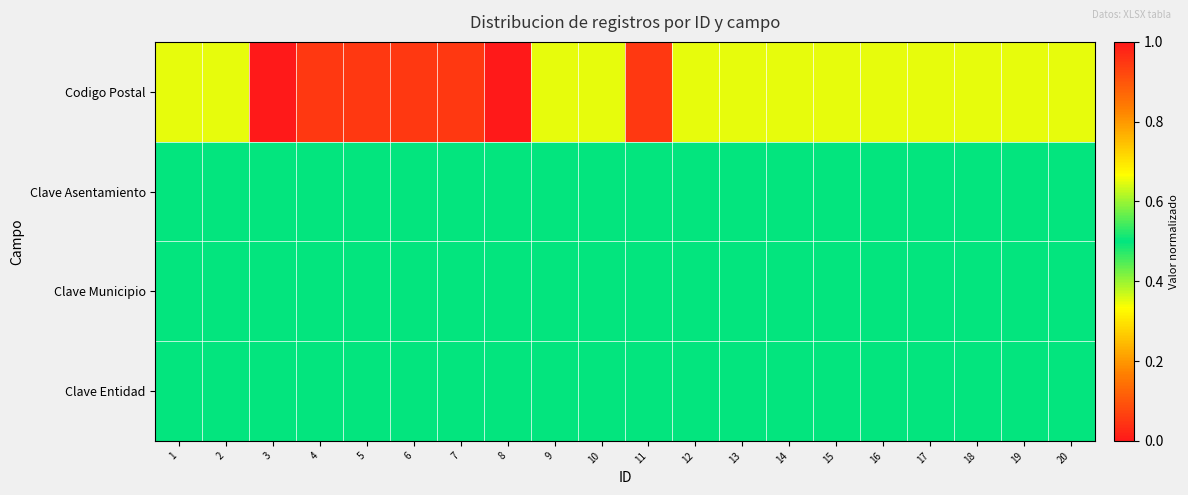

Reading left to right, extract all data points from this chart.

Codigo Postal: 1=0.7	2=0.7	3=1.0	4=0.9	5=0.9	6=0.9	7=0.9	8=0.0	9=0.7	10=0.7	11=0.9	12=0.7	13=0.7	14=0.7	15=0.7	16=0.7	17=0.7	18=0.7	19=0.7	20=0.7
Clave Asentamiento: 1=0.5	2=0.5	3=0.5	4=0.5	5=0.5	6=0.5	7=0.5	8=0.5	9=0.5	10=0.5	11=0.5	12=0.5	13=0.5	14=0.5	15=0.5	16=0.5	17=0.5	18=0.5	19=0.5	20=0.5
Clave Municipio: 1=0.5	2=0.5	3=0.5	4=0.5	5=0.5	6=0.5	7=0.5	8=0.5	9=0.5	10=0.5	11=0.5	12=0.5	13=0.5	14=0.5	15=0.5	16=0.5	17=0.5	18=0.5	19=0.5	20=0.5
Clave Entidad: 1=0.5	2=0.5	3=0.5	4=0.5	5=0.5	6=0.5	7=0.5	8=0.5	9=0.5	10=0.5	11=0.5	12=0.5	13=0.5	14=0.5	15=0.5	16=0.5	17=0.5	18=0.5	19=0.5	20=0.5